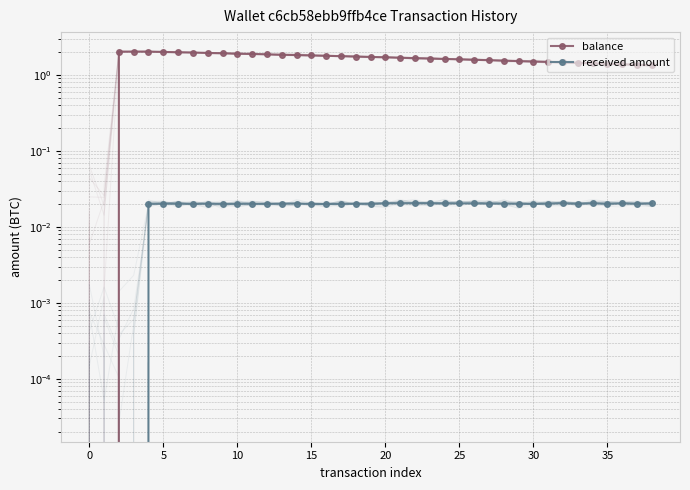

Between 35 and 36, which is larger?

35